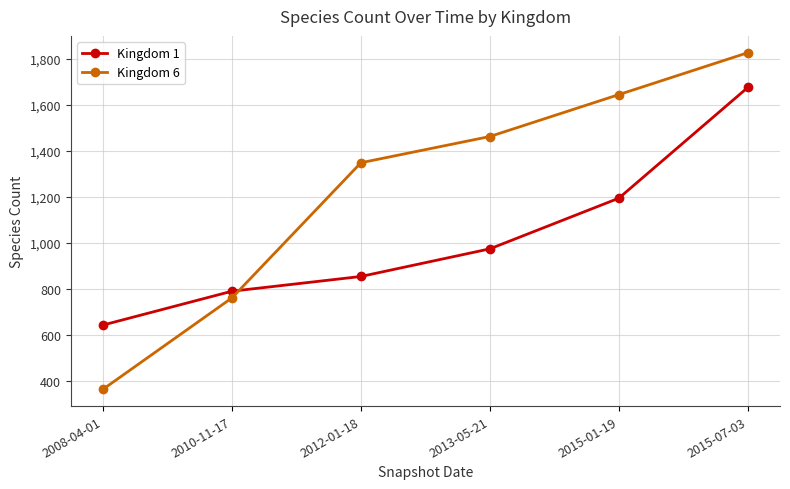

Reading left to right, extract all data points from this chart.

Kingdom 1: 2008-04-01=644	2010-11-17=791	2012-01-18=855	2013-05-21=975	2015-01-19=1195	2015-07-03=1676
Kingdom 6: 2008-04-01=365	2010-11-17=762	2012-01-18=1349	2013-05-21=1463	2015-01-19=1645	2015-07-03=1827